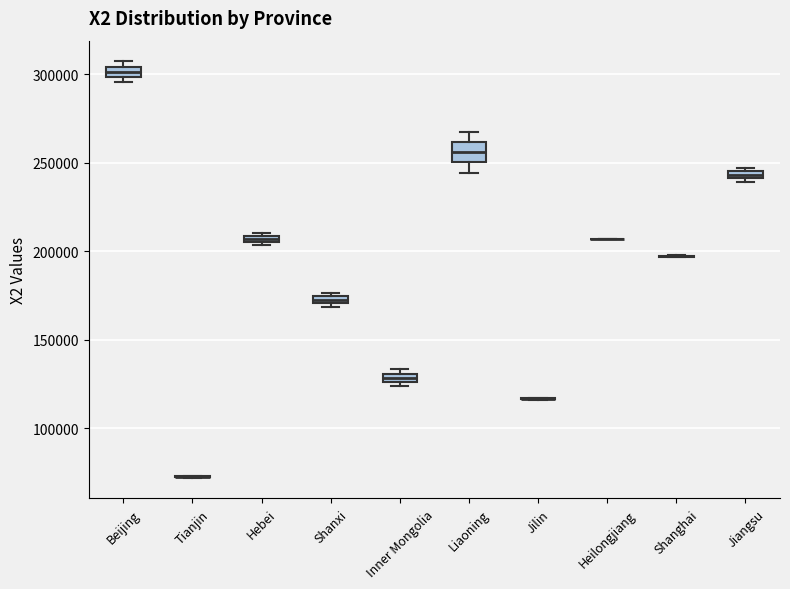

Which box is the tallest, from its lower edge to its upper edge?

Liaoning